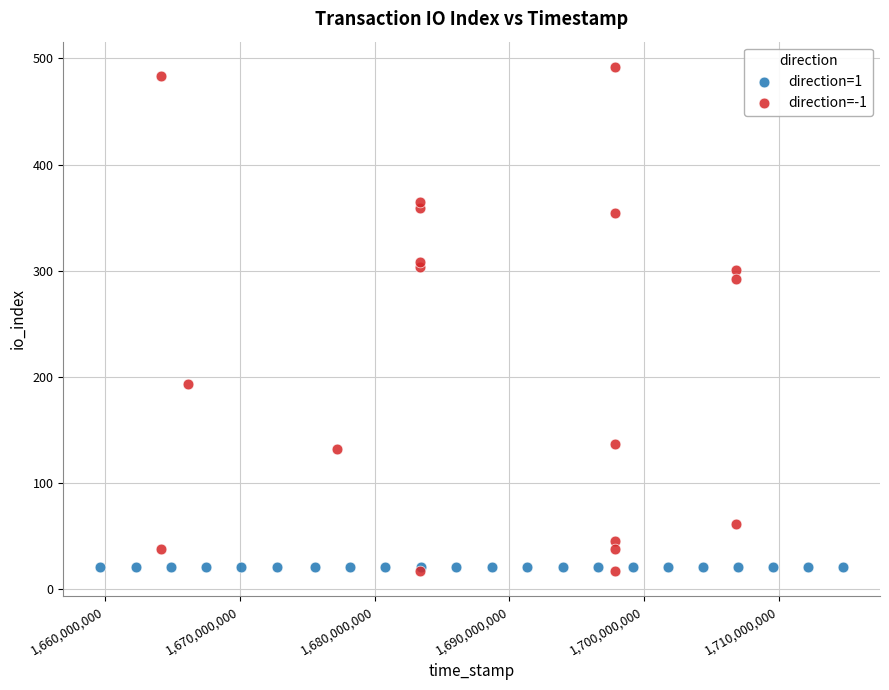

Which series contains the highest Y value?

direction=-1